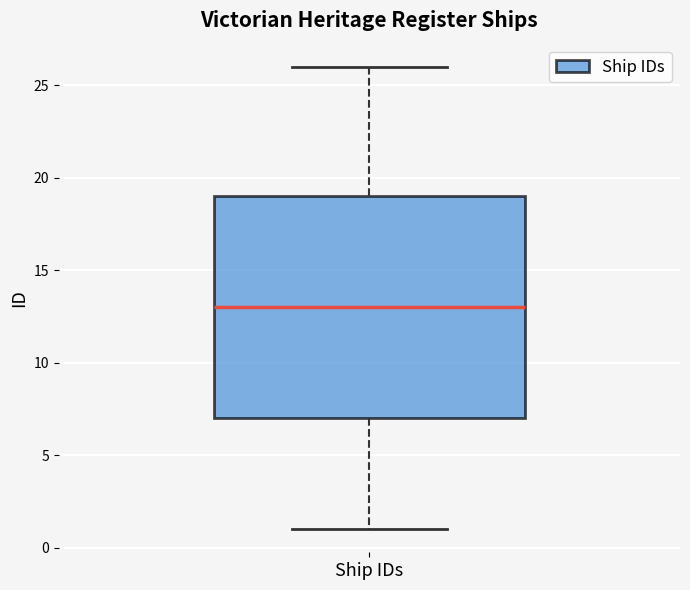

Where does the lower whisker of the box for Ship IDs end on the y-axis? The values are not printed on the chart, so give them approximately, as read against the axis.

1